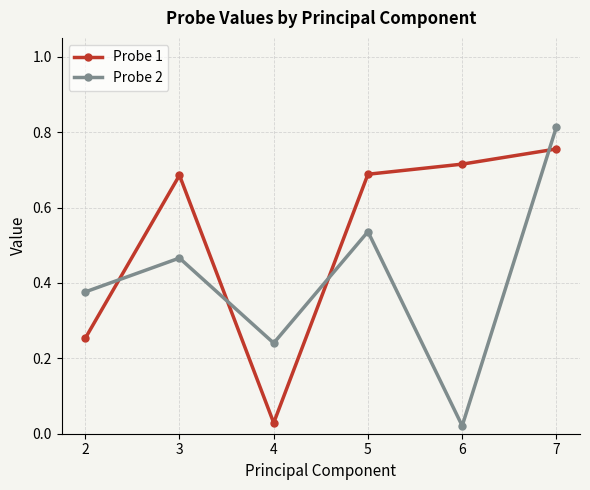

What is the sum of all Probe 2 values?

2.5